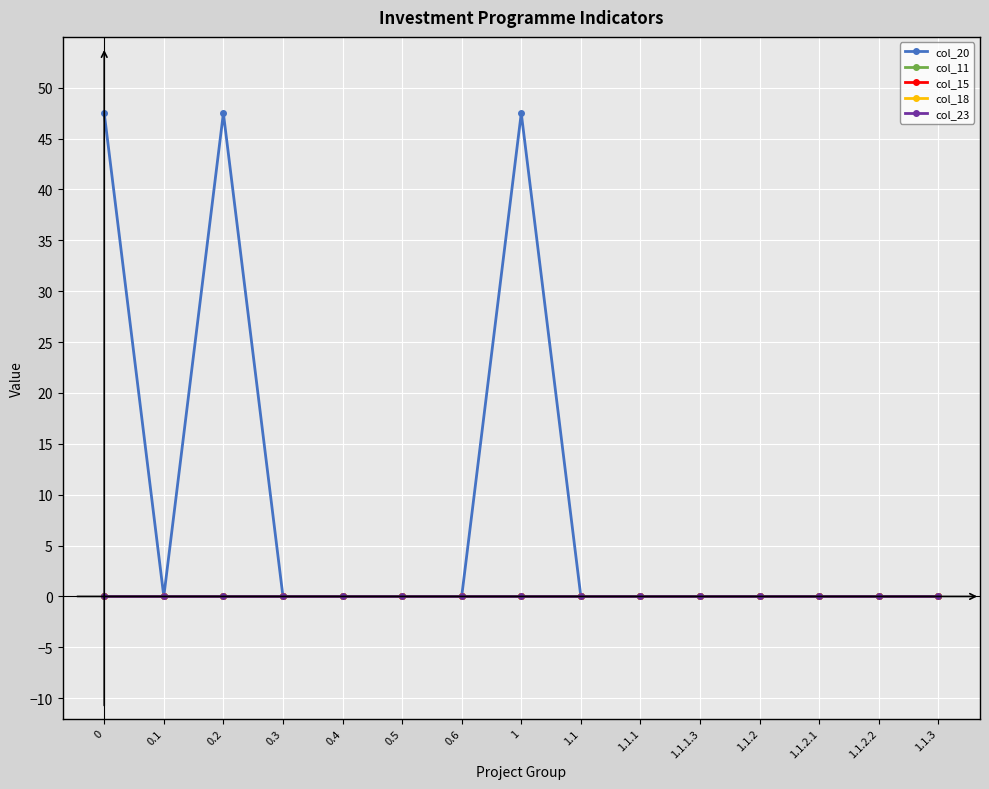

What is the sum of all col_20 values?

142.5